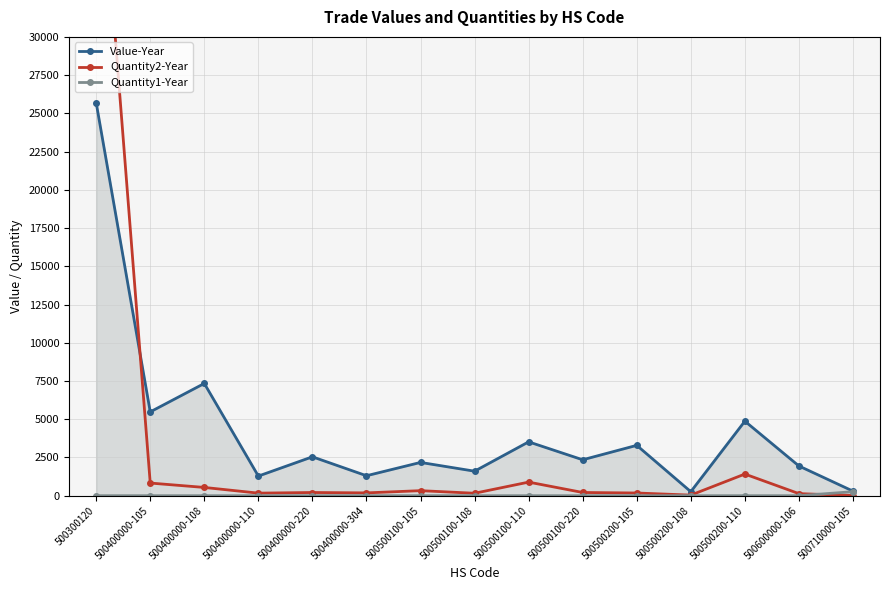

True or false: Quantity1-Year and Value-Year intersect in this chart.

False